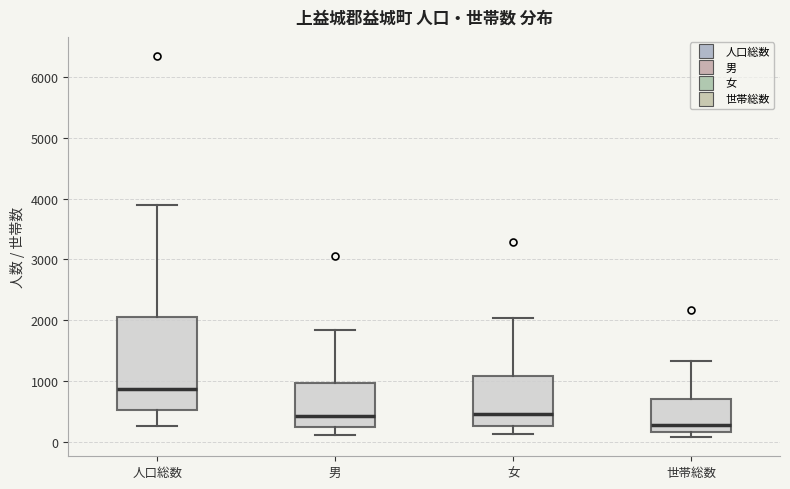

Reading left to right, read every box against the y-axis: the position of its median line, the range the box covers, and the ends of its whiskers. The values are not printed on the chart, so give them approximately, as read against the axis.

人口総数: median 900, box 500 to 2100, whiskers 300 to 3900
男: median 400, box 300 to 1000, whiskers 100 to 1800
女: median 500, box 300 to 1100, whiskers 100 to 2000
世帯総数: median 300, box 200 to 700, whiskers 100 to 1300